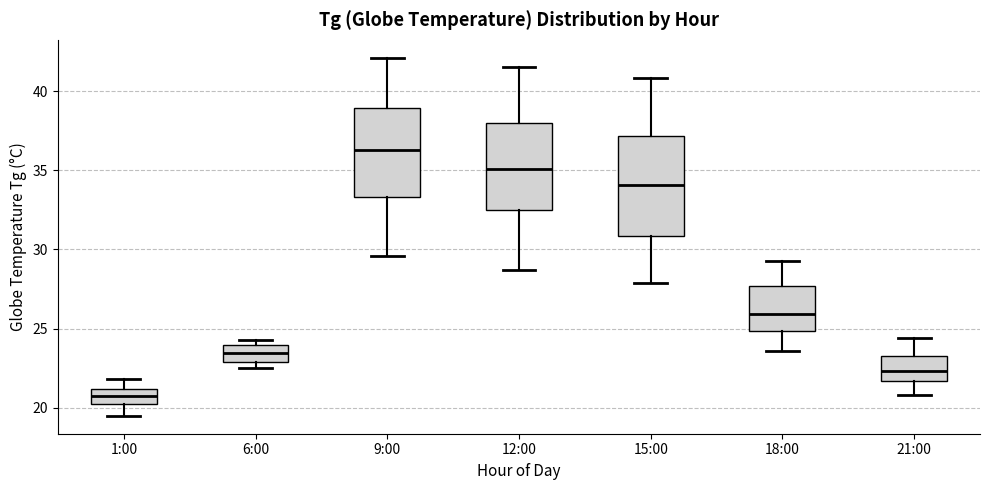

Where does the median line of the box for 21:00 sit on the y-axis? The values are not printed on the chart, so give them approximately, as read against the axis.

22.5